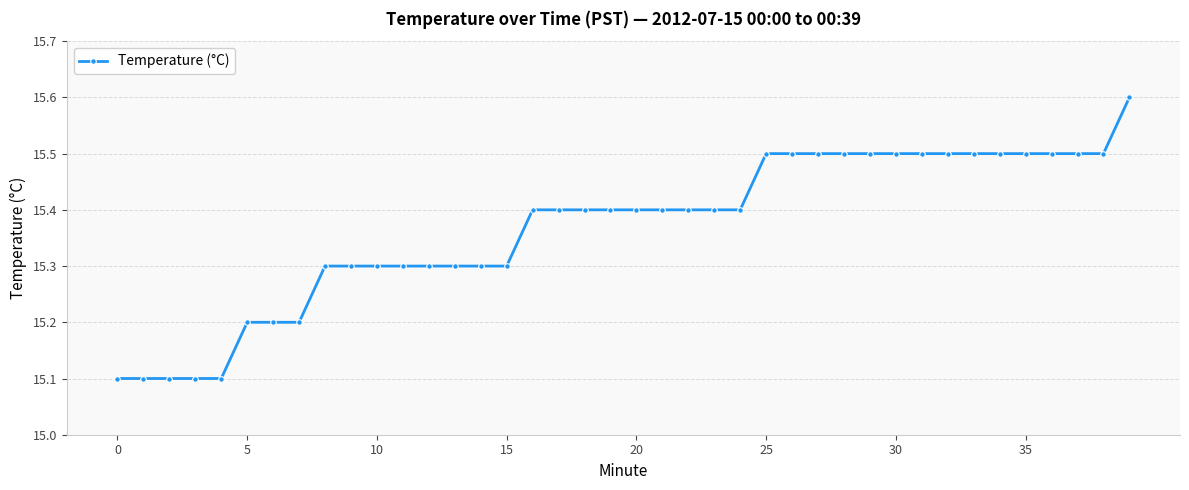

What is the sum of all values?

614.7